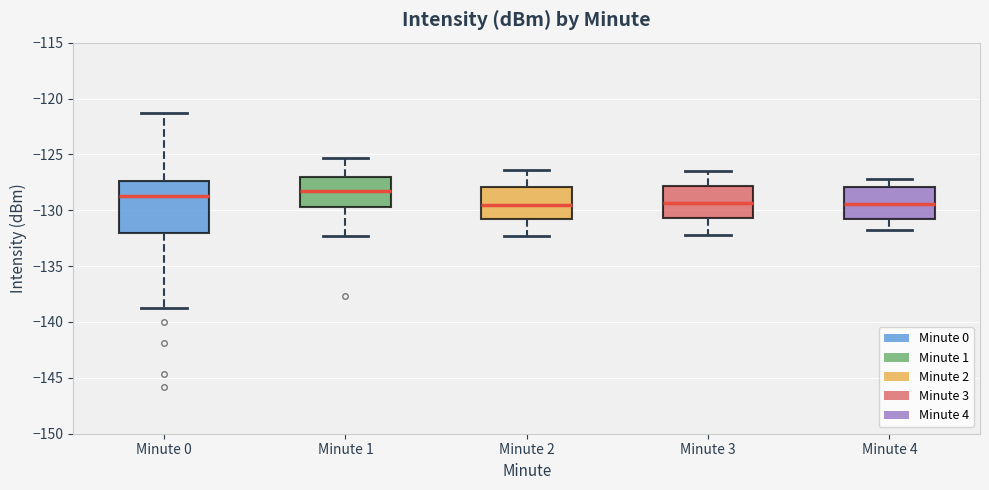

Which box is the tallest, from its lower edge to its upper edge?

Minute 0